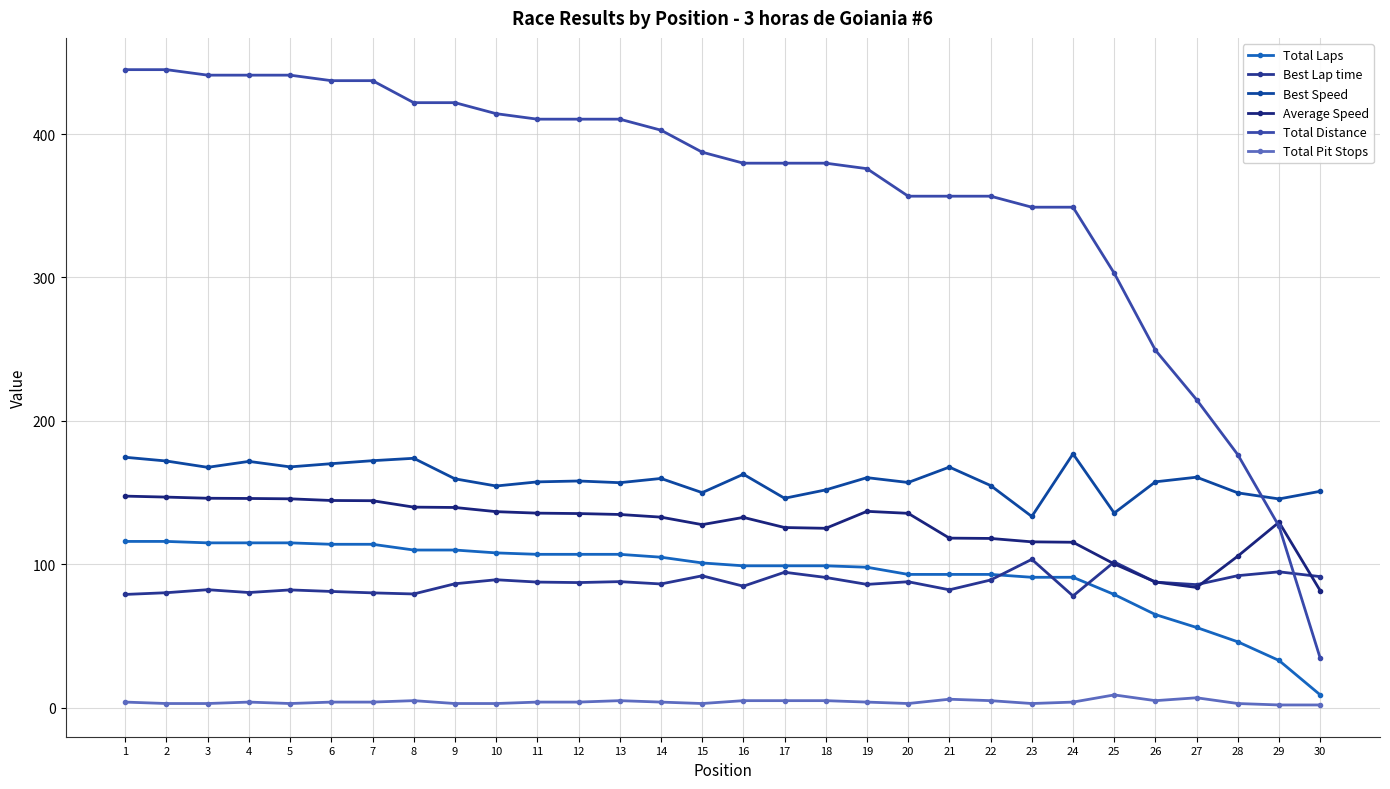

How many series are shown in this chart?

6